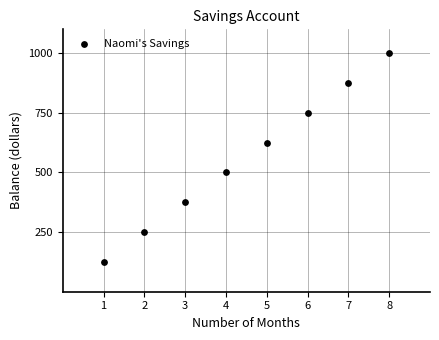

What is the average X value?

4